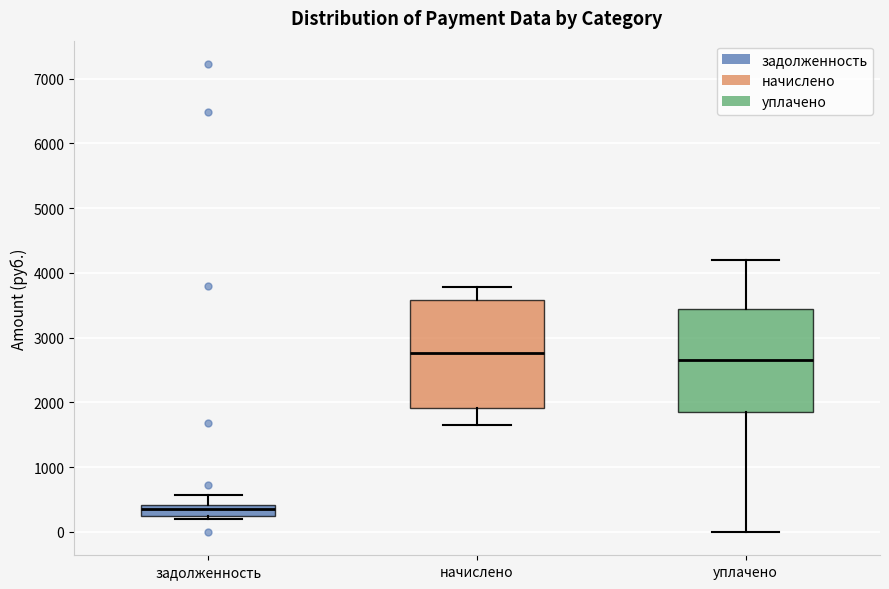

Which box's median line is the lowest?

задолженность